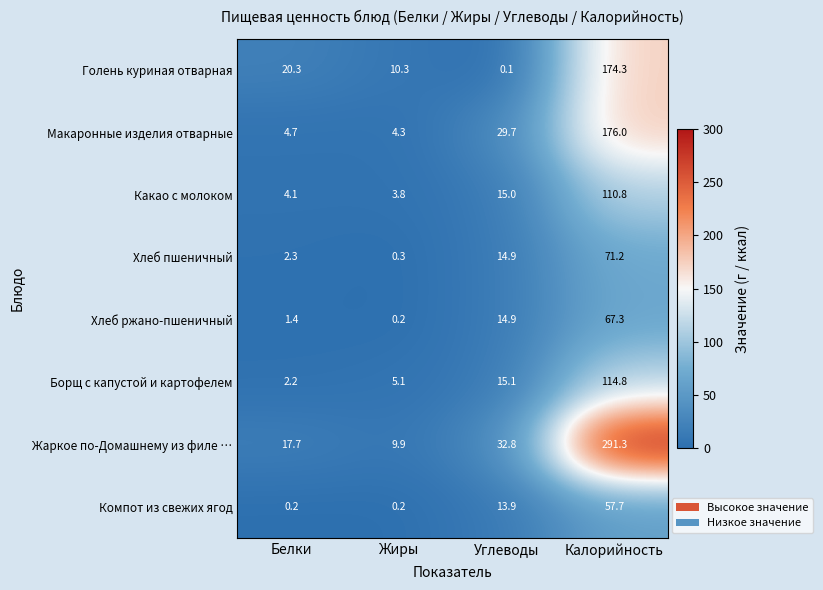

What is the total value across all series at Углеводы?

136.4